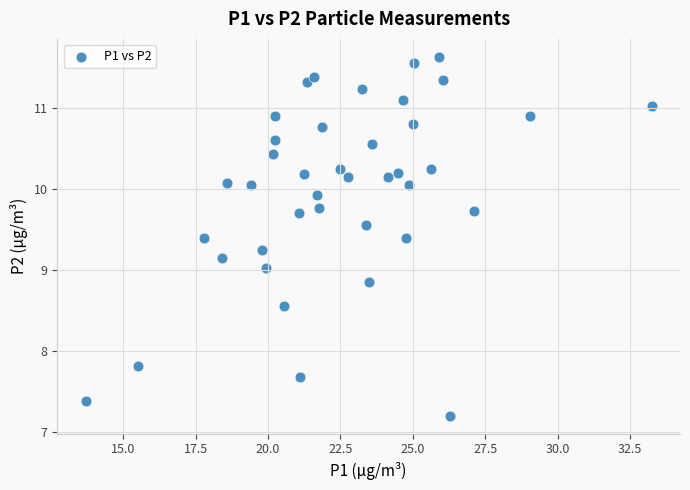

What is the range of X values (max minus min)?

19.6